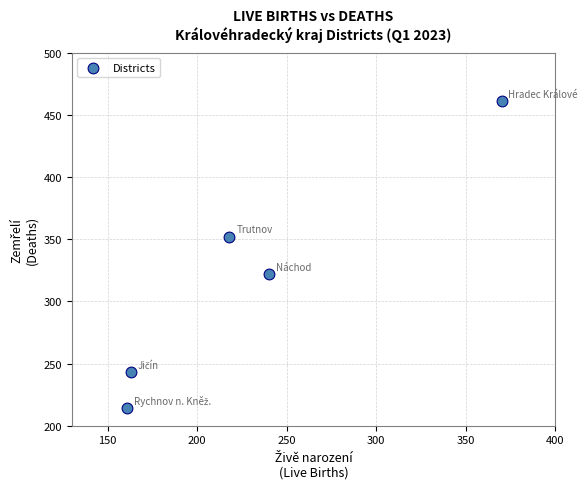

What is the average Y value?

318